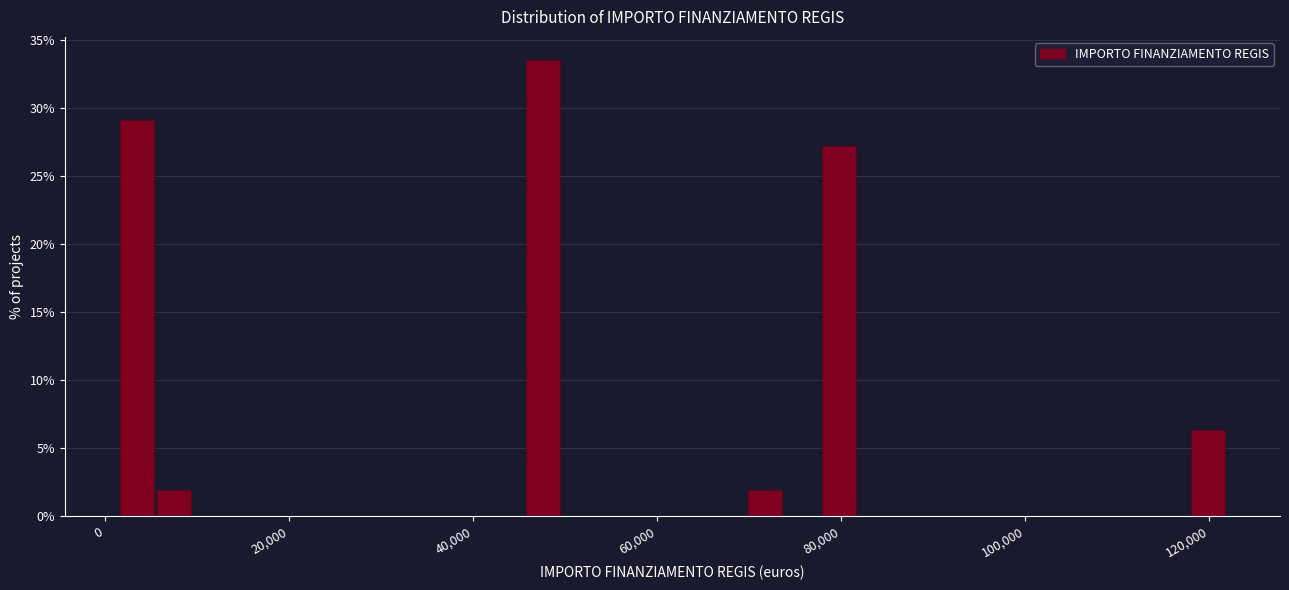

Read against the x-axis, roughly where is the centre of the tallest bar?

48000